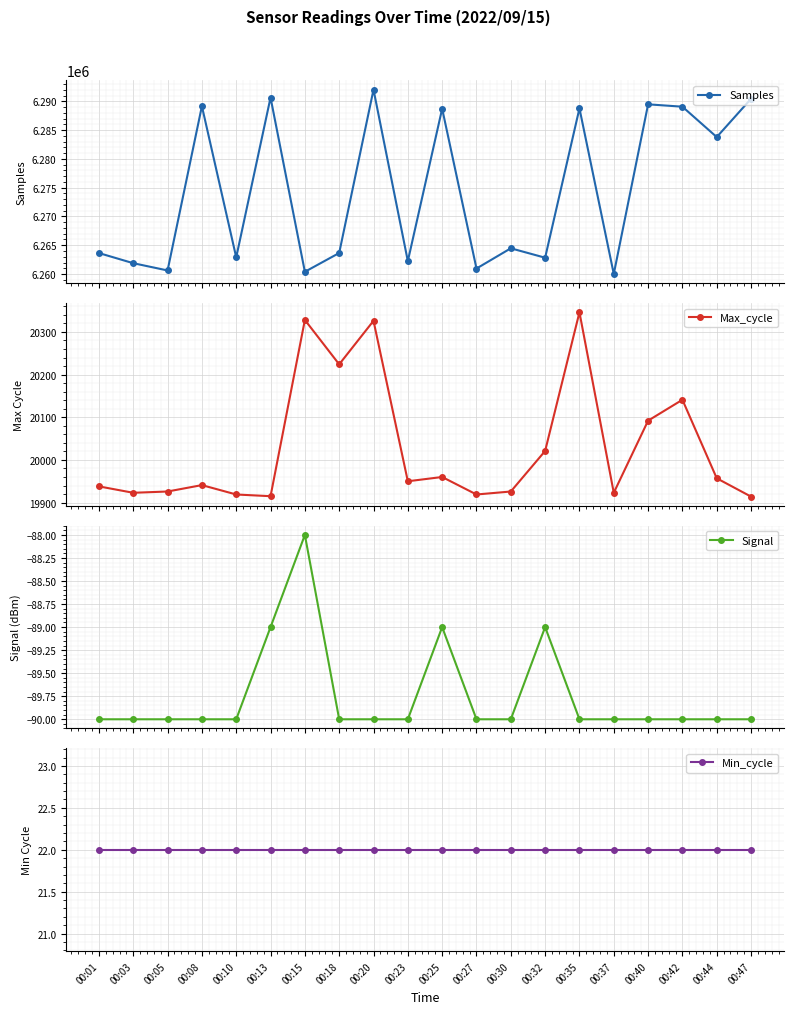

What is the average value of the Min_cycle series?

22